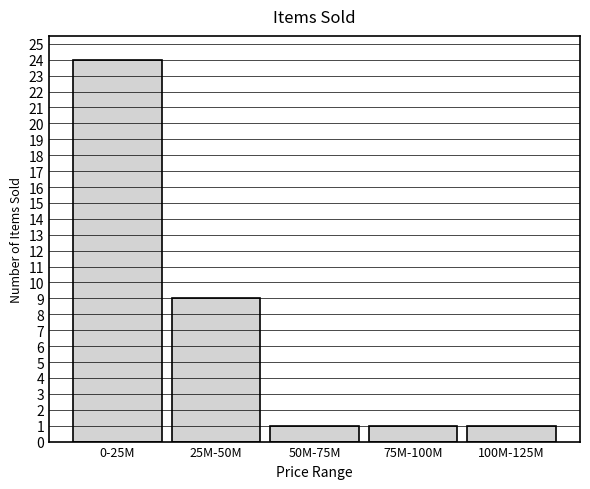

Reading left to right, what are all the values shown in this chart?

0-25M=24	25M-50M=9	50M-75M=1	75M-100M=1	100M-125M=1